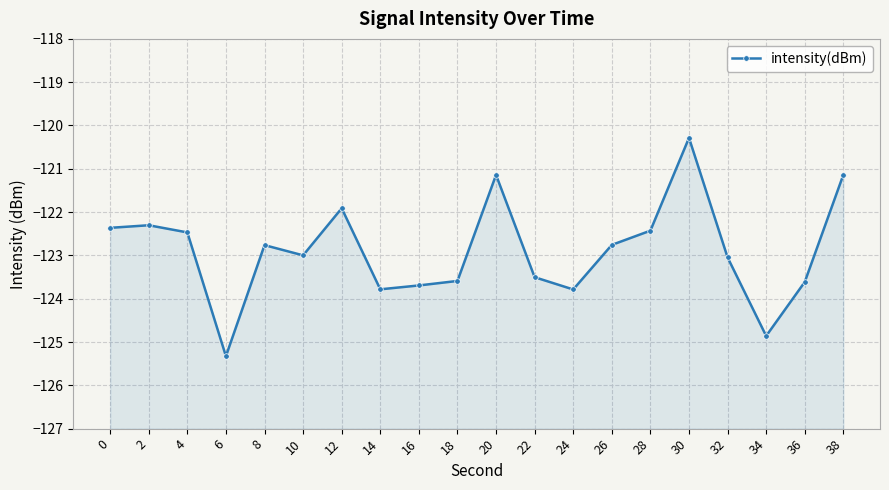

What is the average value?

-122.9